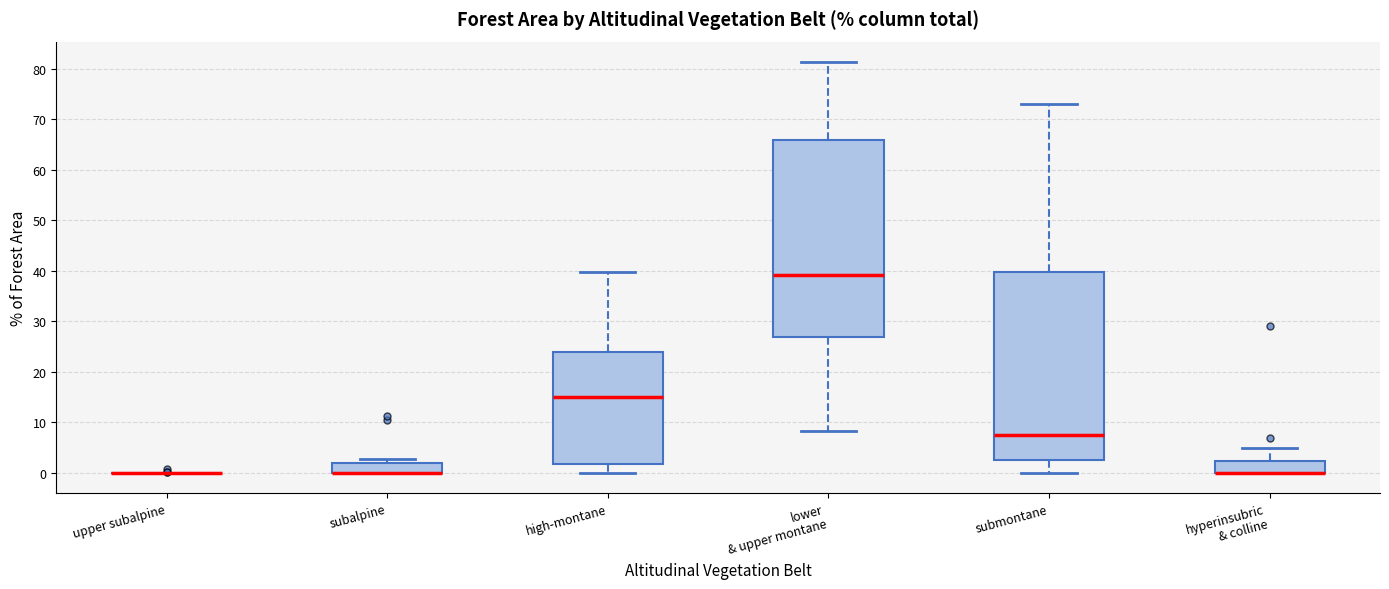

Reading left to right, transcribe this box plot: for each box, give where its median line is, the range the box spans, and where its two whiskers end, as read against the y-axis. The values are not printed on the chart, so give them approximately, as read against the axis.

upper subalpine: box collapsed to a line at 0, whiskers 0 to 0
subalpine: median 0 (drawn on the box's lower edge), box 0 to 2, whiskers 0 to 3
high-montane: median 15, box 2 to 24, whiskers 0 to 40
lower & upper montane: median 39, box 27 to 66, whiskers 8 to 81
submontane: median 7, box 3 to 40, whiskers 0 to 73
hyperinsubric & colline: median 0 (drawn on the box's lower edge), box 0 to 2, whiskers 0 to 5